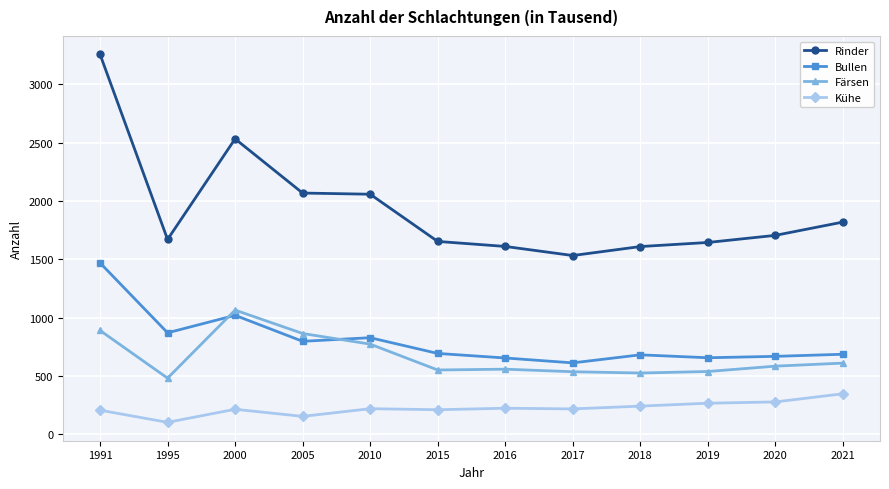

What is the greatest value displayed?

3258